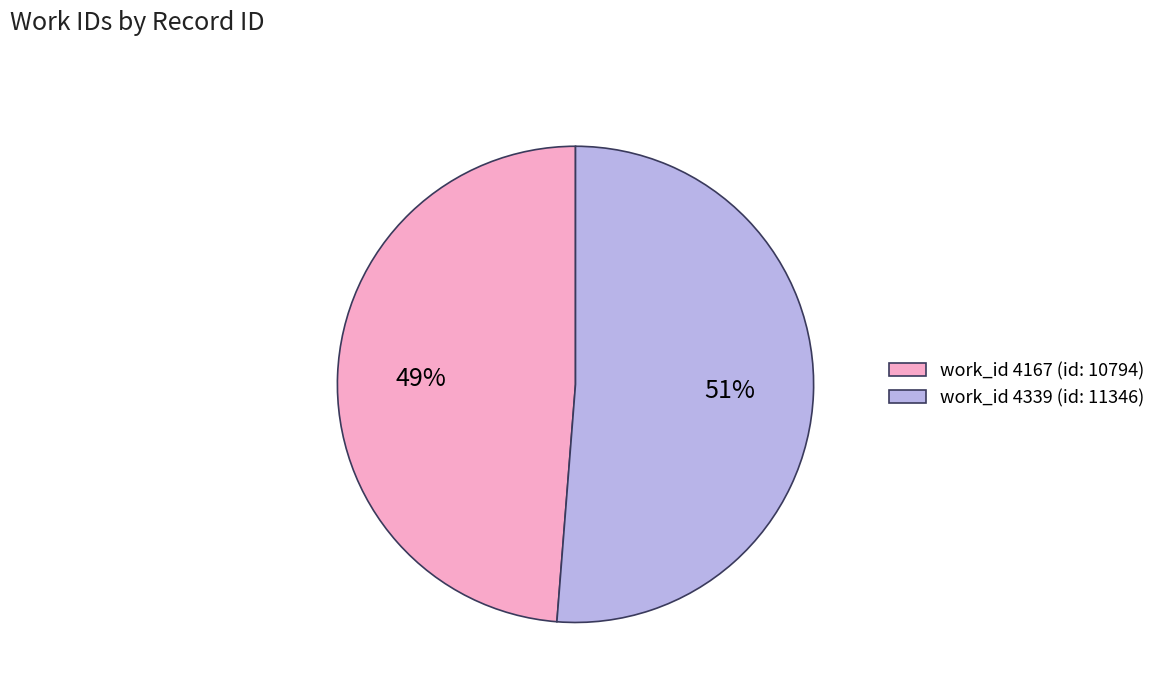

Count the number of slices in the pie.

2